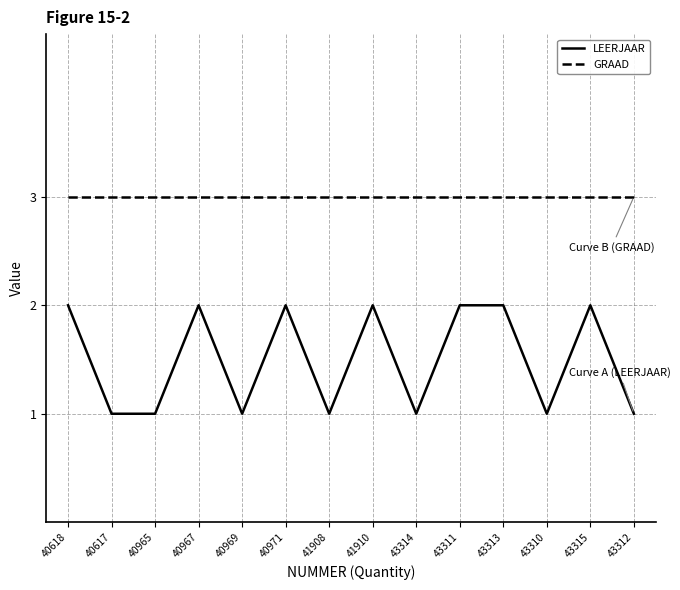

True or false: LEERJAAR and GRAAD intersect in this chart.

False